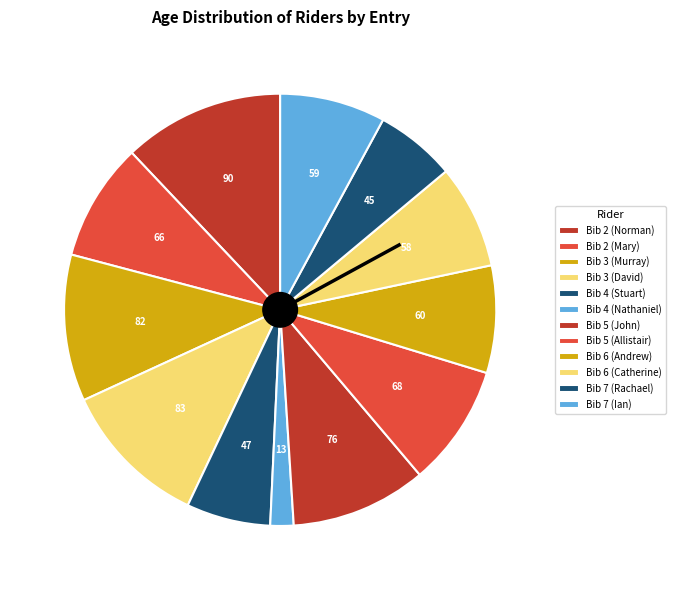

How many segments does this pie chart have?

12